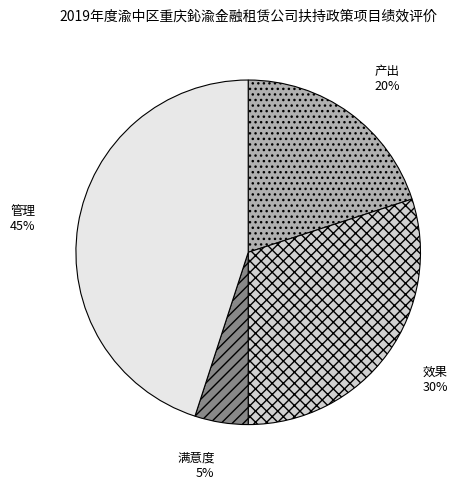

Do 管理 and 产出 together represent more than half of the pie?

Yes